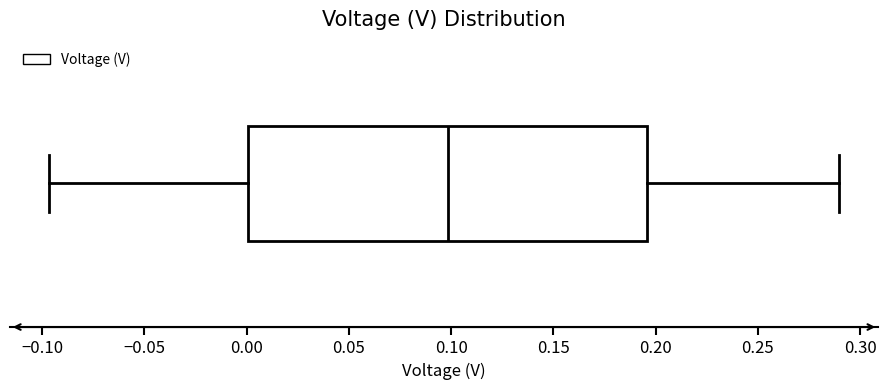

Transcribe this box plot: give where the median line is, the range the box spans, and where the two whiskers end, as read against the x-axis. The values are not printed on the chart, so give them approximately, as read against the axis.

median 0.100, box 0.000 to 0.195, whiskers -0.095 to 0.290